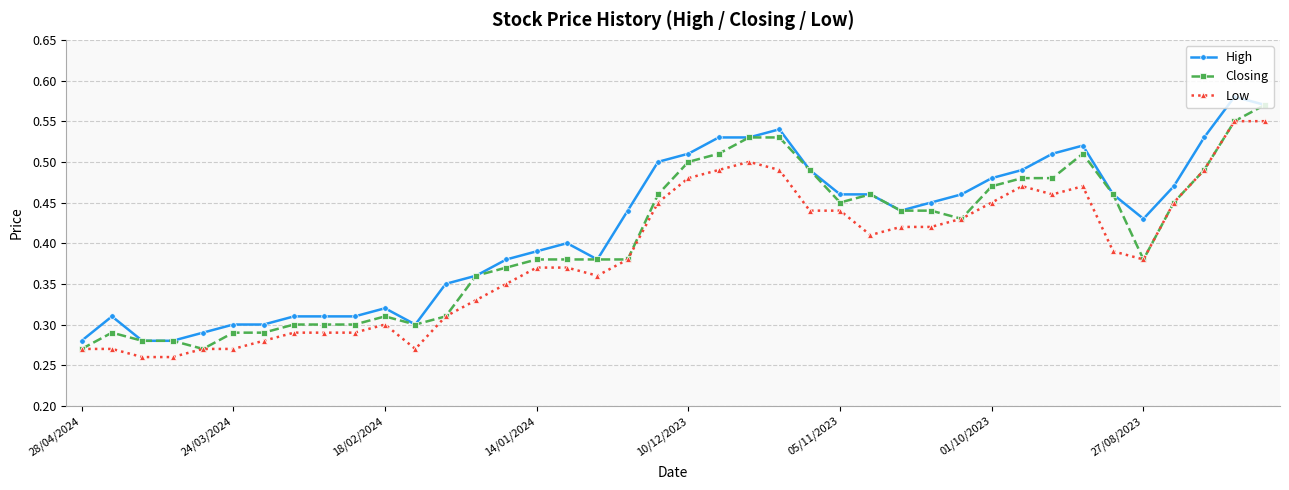

How many lines are shown in the chart?

3